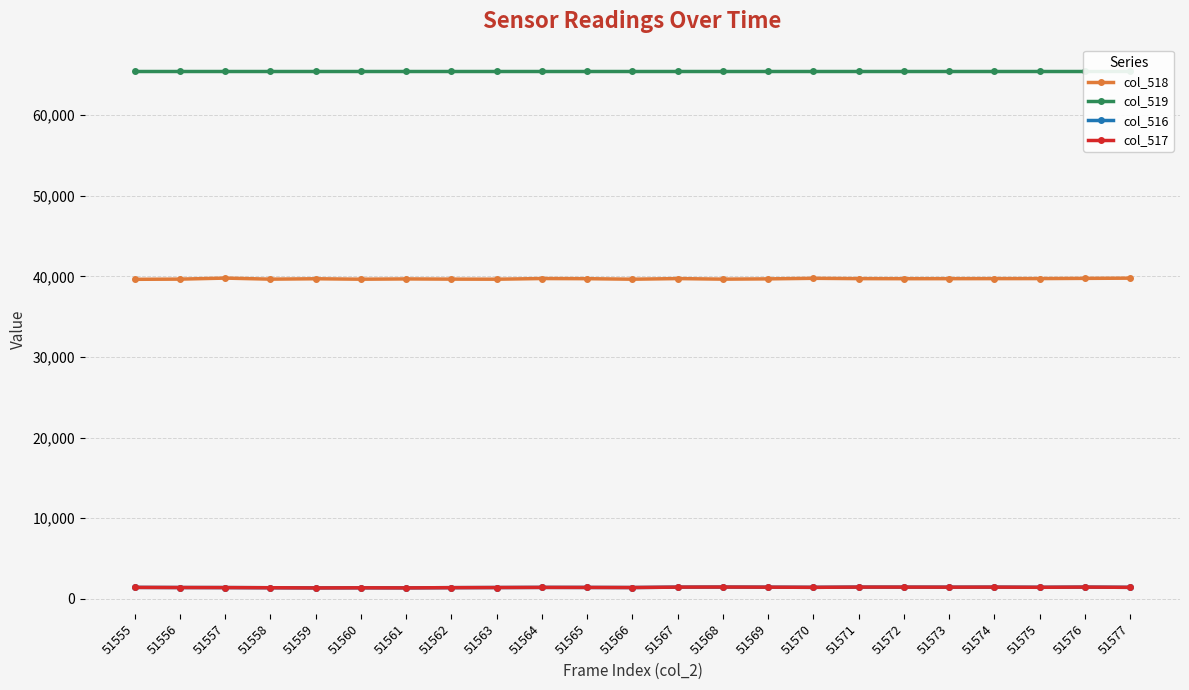

Which series has the largest total across all categories?

col_519